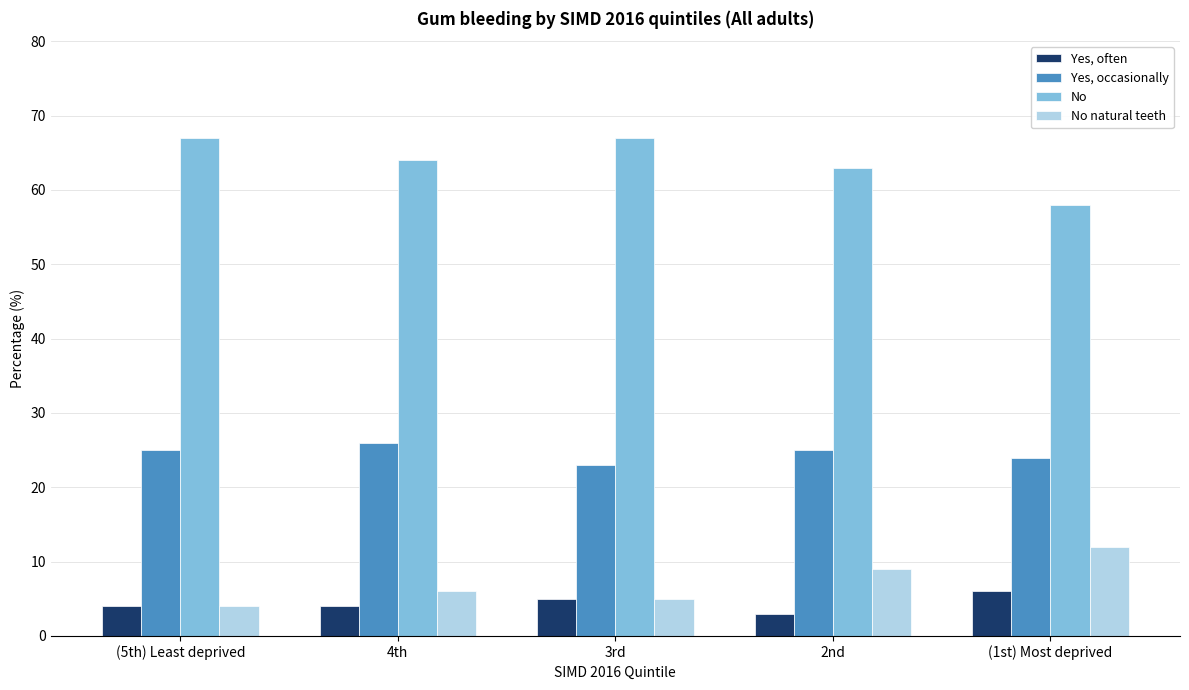

How many categories are shown in the chart?

5